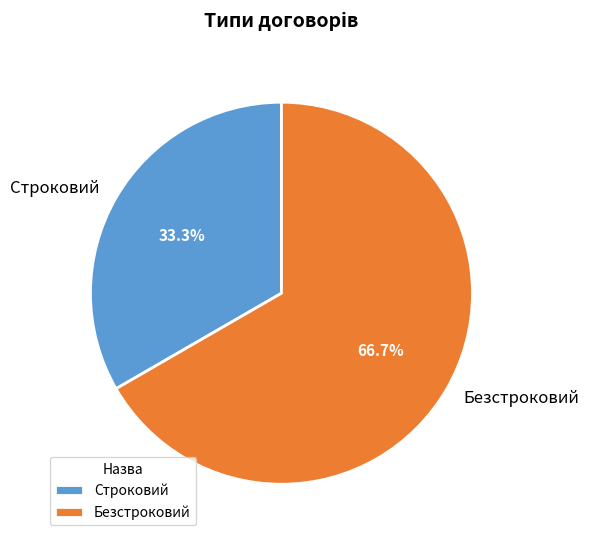

The Строковий slice represents 20% of the pie. True or false?

False